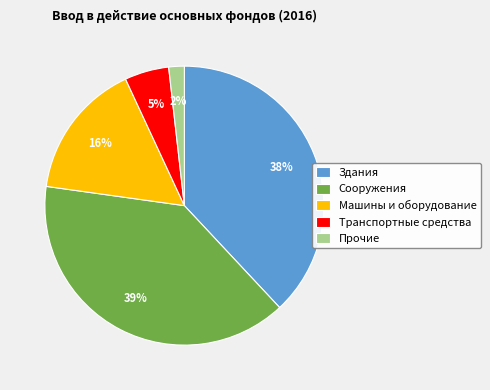

Approximately how many times larger is the value at Здания compared to Сооружения?

1.0